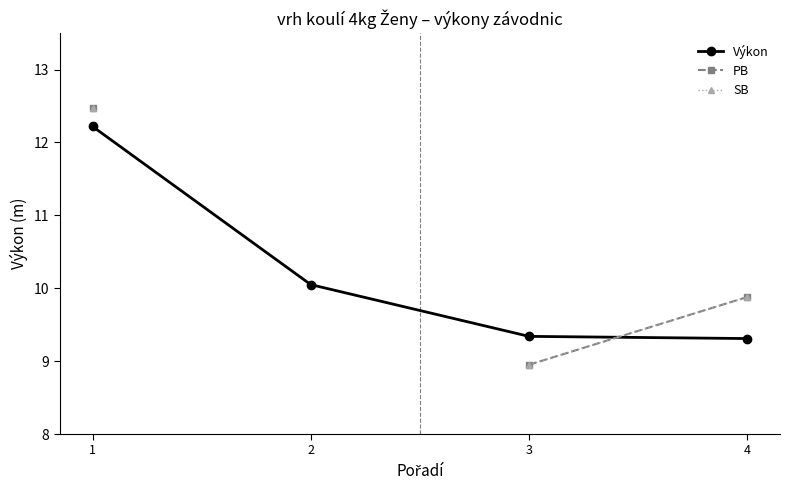

What is the difference between the highest and lowest values at 3?

0.4